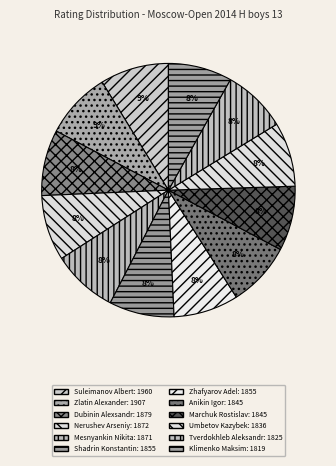

Which category has the smallest portion of the pie?

Klimenko Maksim